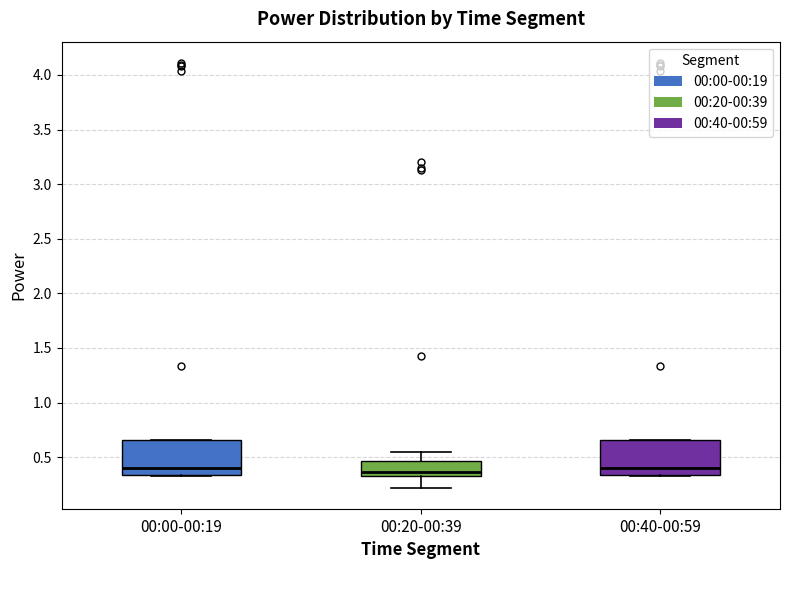

Where is the upper edge of the box for 00:40-00:59 on the y-axis? The values are not printed on the chart, so give them approximately, as read against the axis.

0.65